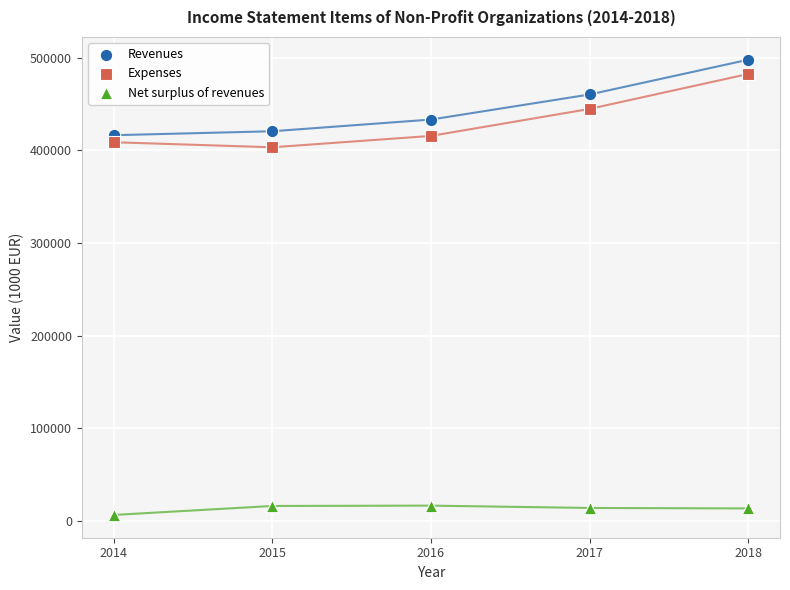

Across all data points, what is the range of Y values (max minus min)?

491440